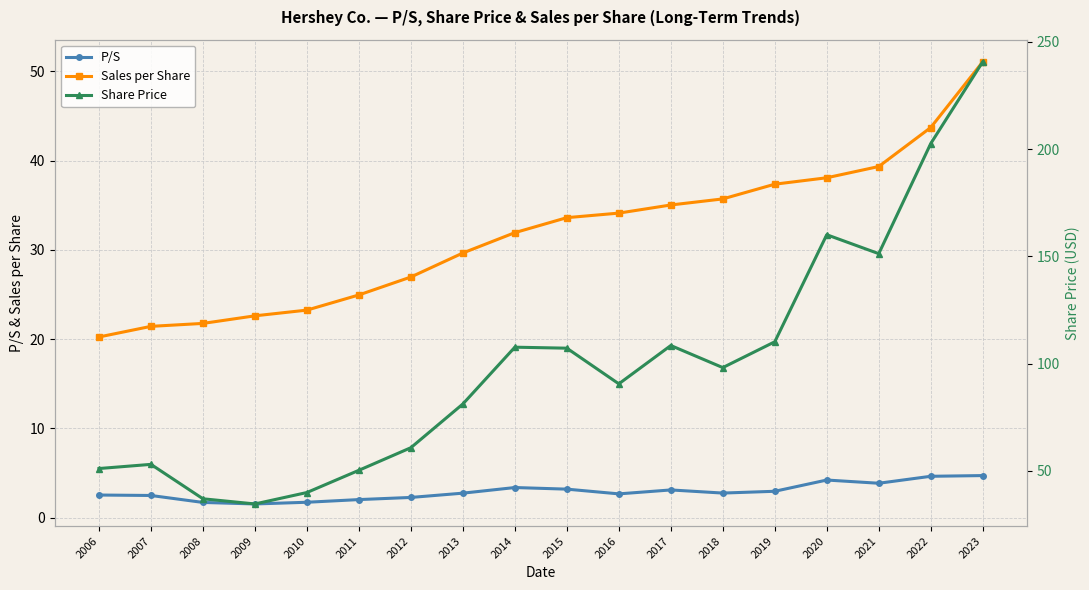

What is the sum of the Share Price values at 2008 and 2022?

239.6